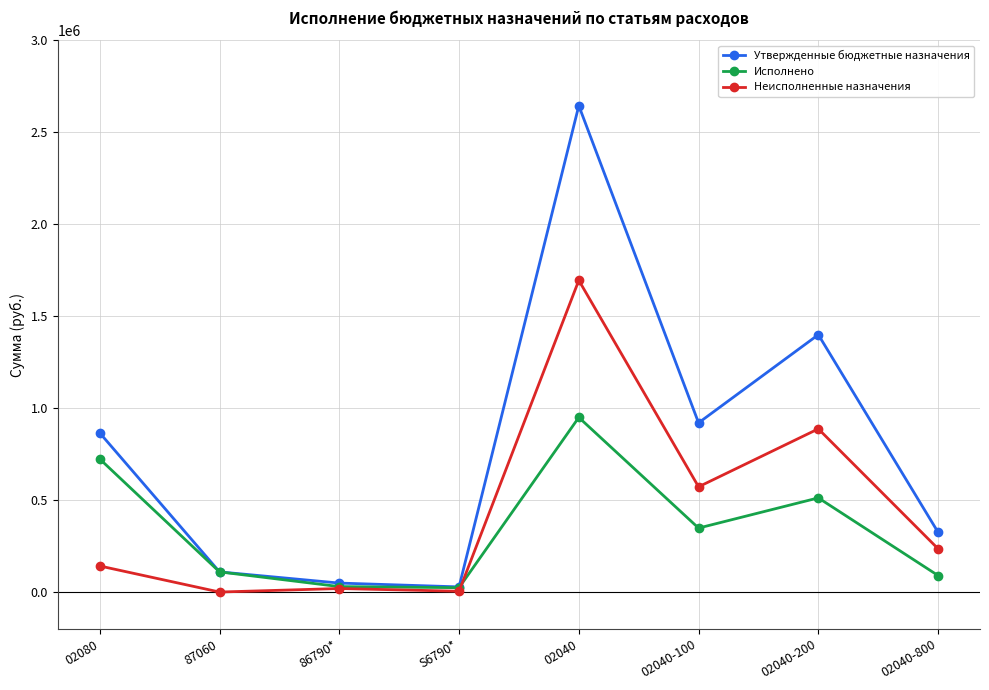

At which label does Неисполненные назначения first exceed 235262?

02040